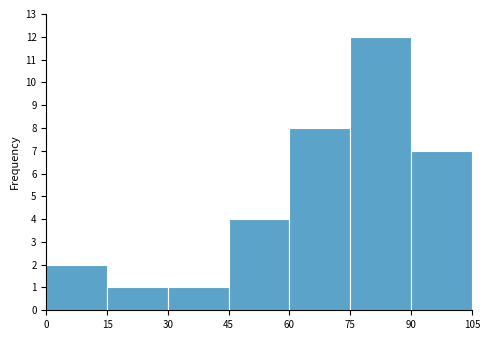

What is the height of the bar covering 30 to 45 on the x-axis? The values are not printed on the chart, so give them approximately, as read against the axis.

1